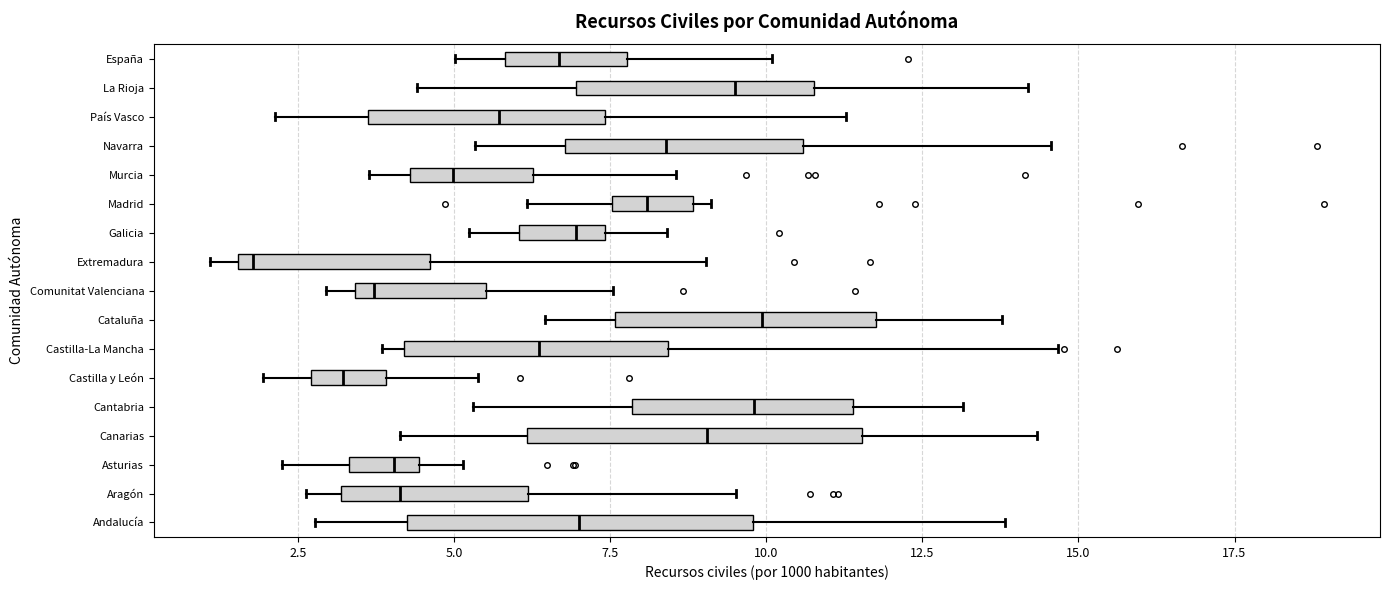

Reading bottom to top, transcribe this box plot: for each box, give where its median line is, the range the box spans, and where its two whiskers end, as read against the x-axis. The values are not printed on the chart, so give them approximately, as read against the axis.

Andalucía: median 7.0, box 4.0 to 10.0, whiskers 3.0 to 14.0
Aragón: median 4.0, box 3.0 to 6.0, whiskers 2.5 to 9.5
Asturias: median 4.0, box 3.5 to 4.5, whiskers 2.0 to 5.0
Canarias: median 9.0, box 6.0 to 11.5, whiskers 4.0 to 14.5
Cantabria: median 10.0, box 8.0 to 11.5, whiskers 5.5 to 13.0
Castilla y León: median 3.0, box 2.5 to 4.0, whiskers 2.0 to 5.5
Castilla-La Mancha: median 6.5, box 4.0 to 8.5, whiskers 4.0 (just left of the box's left edge) to 14.5
Cataluña: median 10.0, box 7.5 to 12.0, whiskers 6.5 to 14.0
Comunitat Valenciana: median 3.5 (just right of the box's left edge), box 3.5 to 5.5, whiskers 3.0 to 7.5
Extremadura: median 2.0, box 1.5 to 4.5, whiskers 1.0 to 9.0
Galicia: median 7.0, box 6.0 to 7.5, whiskers 5.0 to 8.5
Madrid: median 8.0, box 7.5 to 9.0, whiskers 6.0 to 9.0 (just right of the box's right edge)
Murcia: median 5.0, box 4.5 to 6.5, whiskers 3.5 to 8.5
Navarra: median 8.5, box 7.0 to 10.5, whiskers 5.5 to 14.5
País Vasco: median 5.5, box 3.5 to 7.5, whiskers 2.0 to 11.5
La Rioja: median 9.5, box 7.0 to 11.0, whiskers 4.5 to 14.0
España: median 6.5, box 6.0 to 8.0, whiskers 5.0 to 10.0